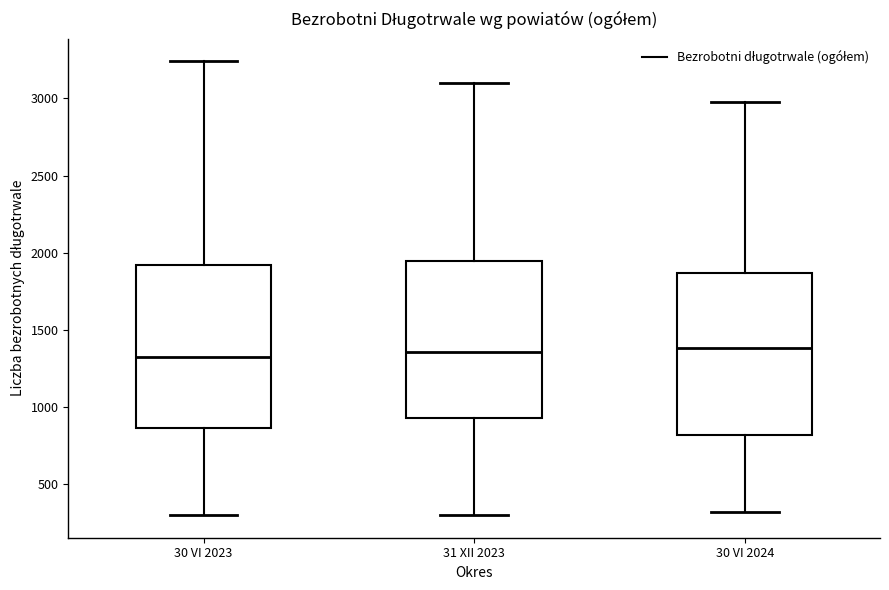

Where is the lower edge of the box for 30 VI 2023 on the y-axis? The values are not printed on the chart, so give them approximately, as read against the axis.

850